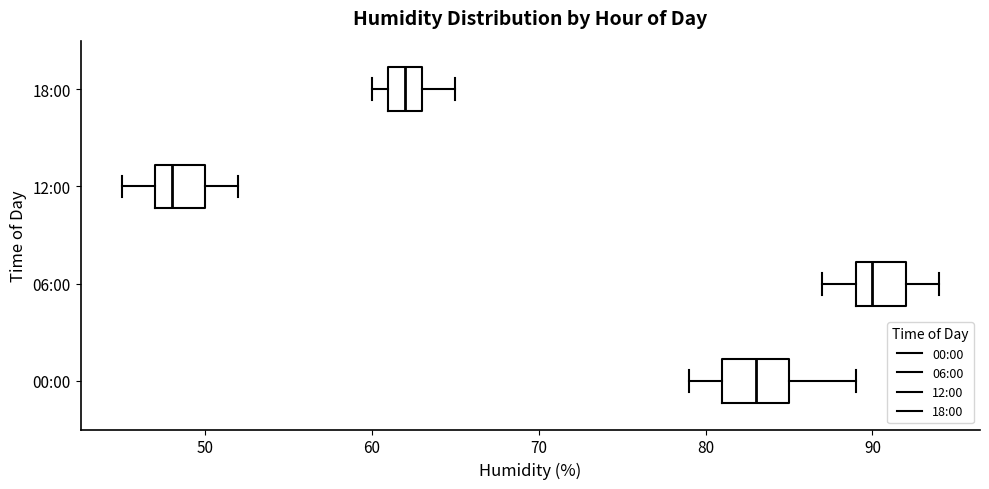

Which box has the furthest to the right median line?

06:00